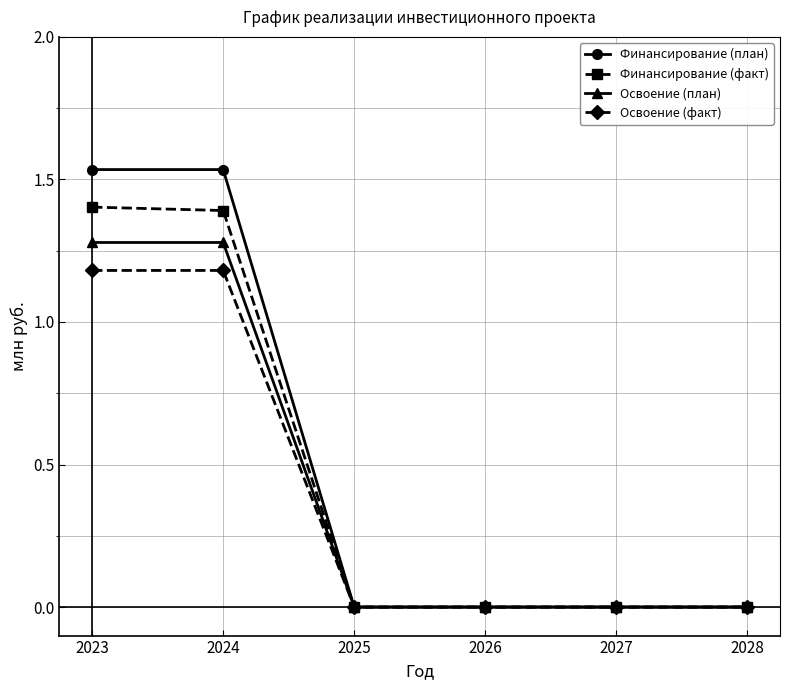

The value of Финансирование (факт) at 2027 is -0.5. True or false?

False